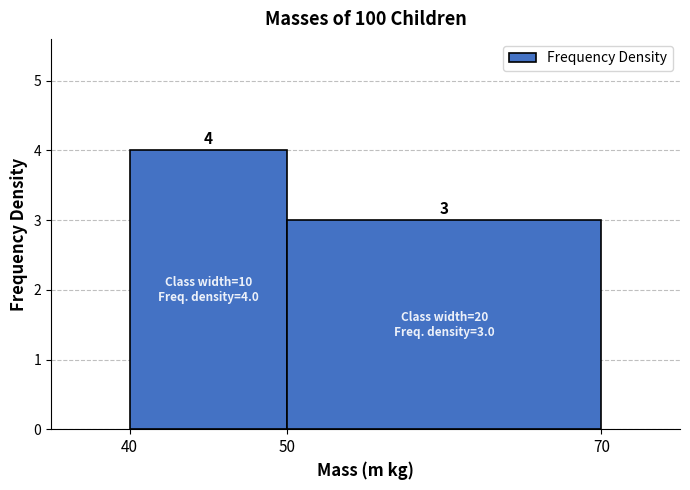

Reading left to right, list every bar in this chart as the range it spans on the x-axis followed by its height.

40 to 50: 4
50 to 70: 3